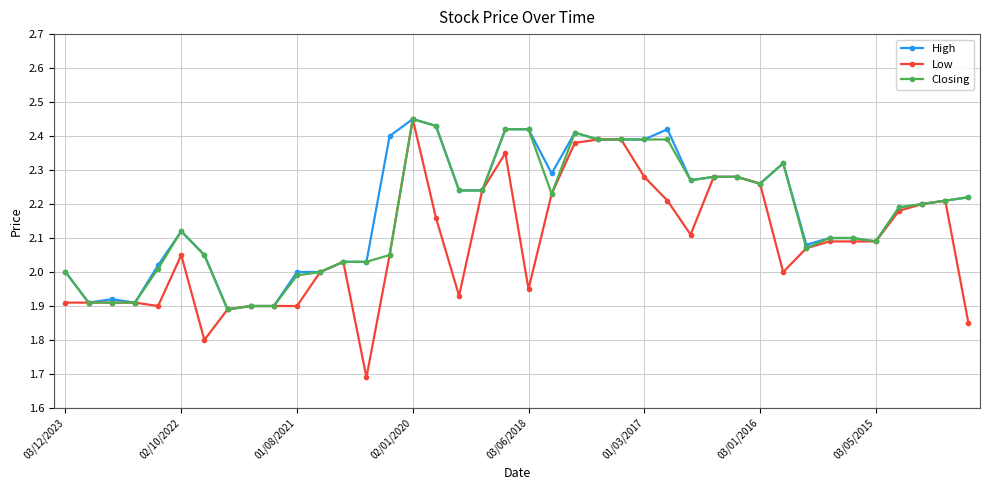

How many data points does each series have?

40